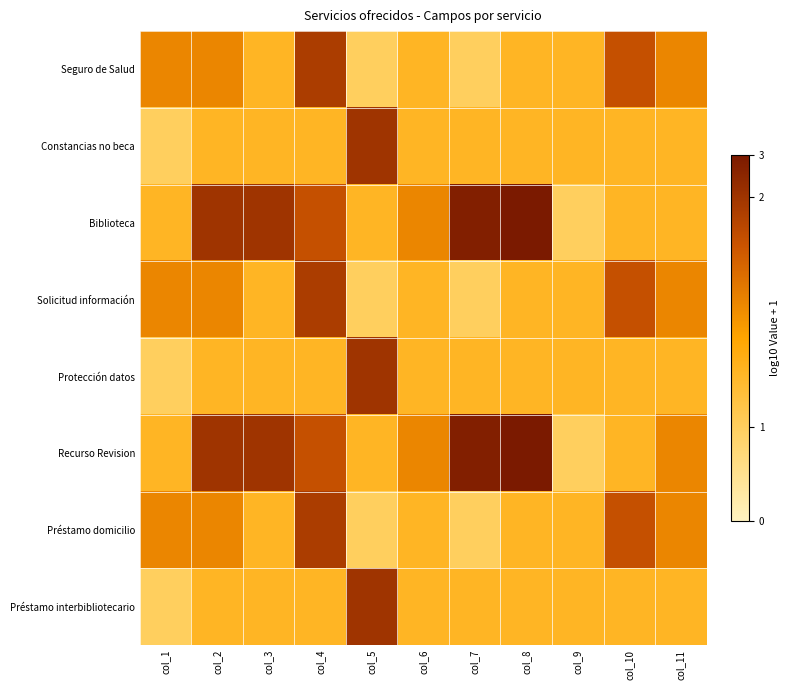

At col_3, list the series in order from smallest to largest.

Seguro de Salud, Constancias no beca, Solicitud información, Protección datos, Préstamo domicilio, Préstamo interbibliotecario, Biblioteca, Recurso Revision